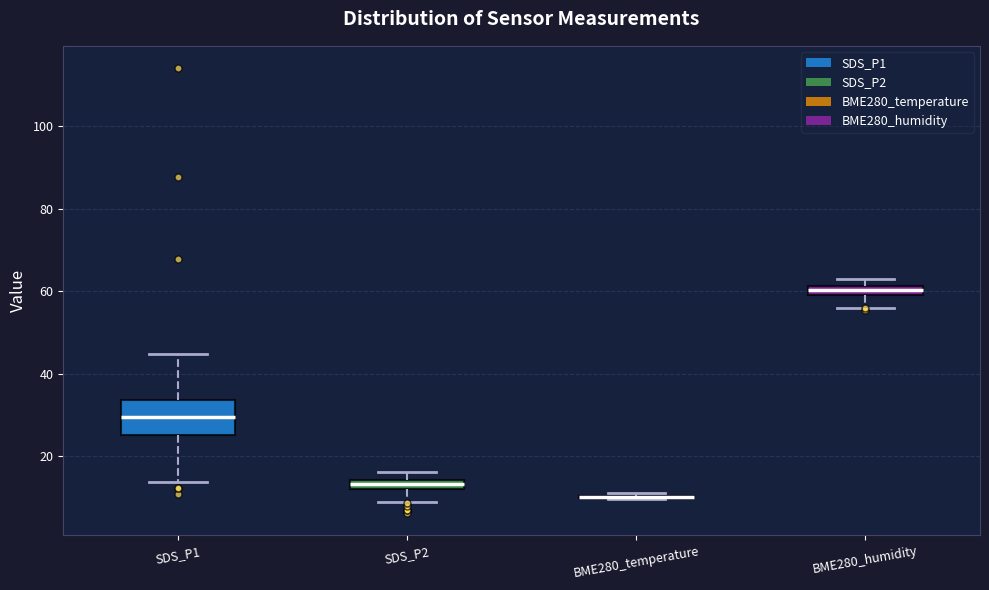

Where is the upper edge of the box for BME280_humidity on the y-axis? The values are not printed on the chart, so give them approximately, as read against the axis.

62